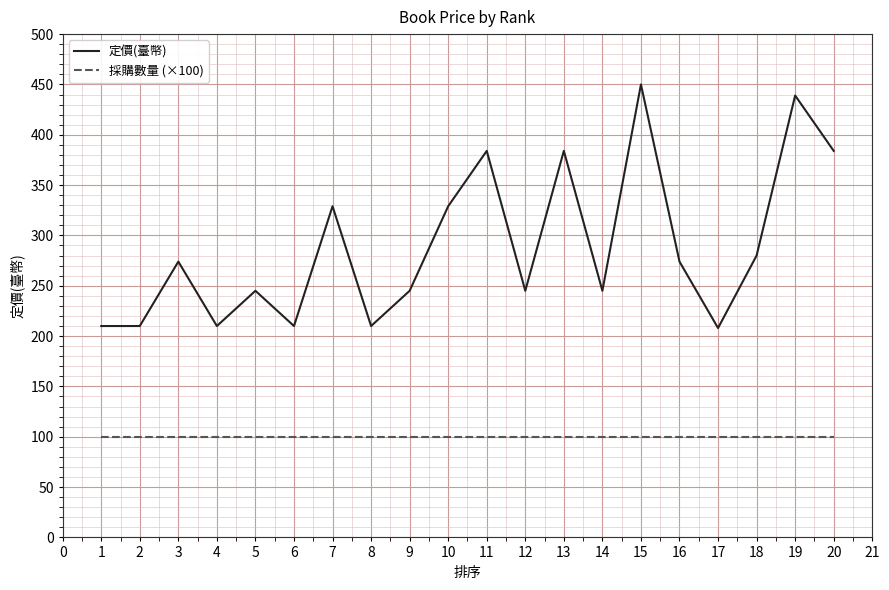

Reading right to left, extract all data points from this chart.

定價(臺幣): 384	439	280	208	274	450	245	384	245	384	329	245	210	329	210	245	210	274	210	210
採購數量 (×100): 100	100	100	100	100	100	100	100	100	100	100	100	100	100	100	100	100	100	100	100